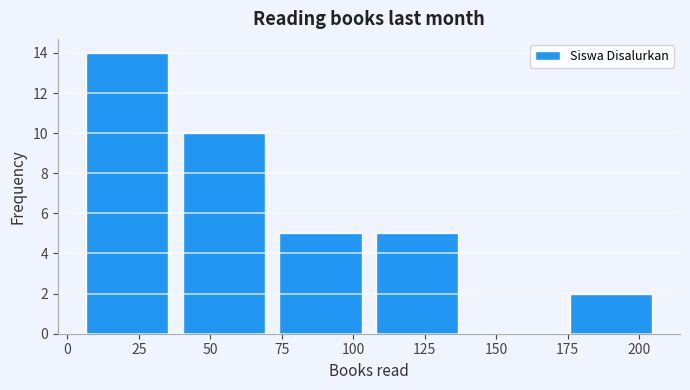

Over which range of the x-axis is the bar tallest?

5 to 40